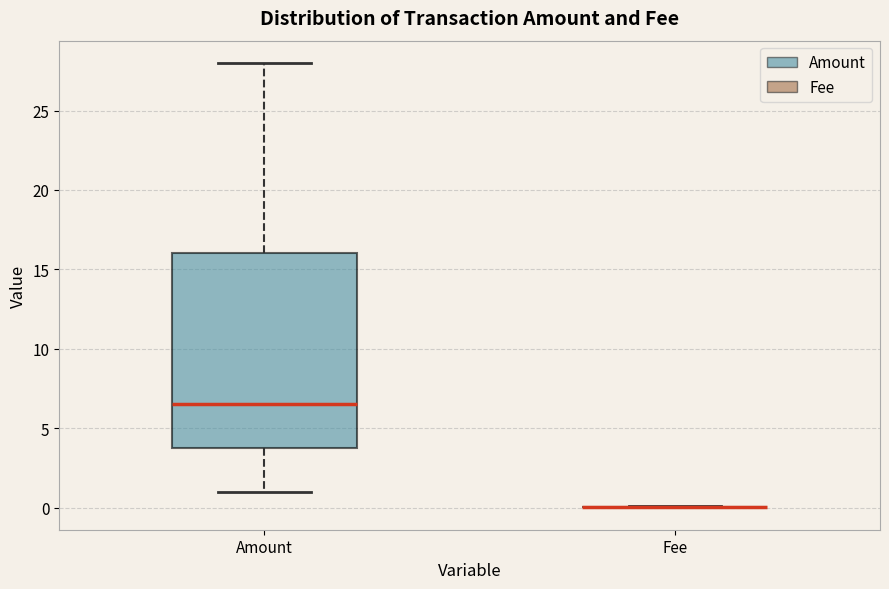

Where is the upper edge of the box for Amount on the y-axis? The values are not printed on the chart, so give them approximately, as read against the axis.

16.0